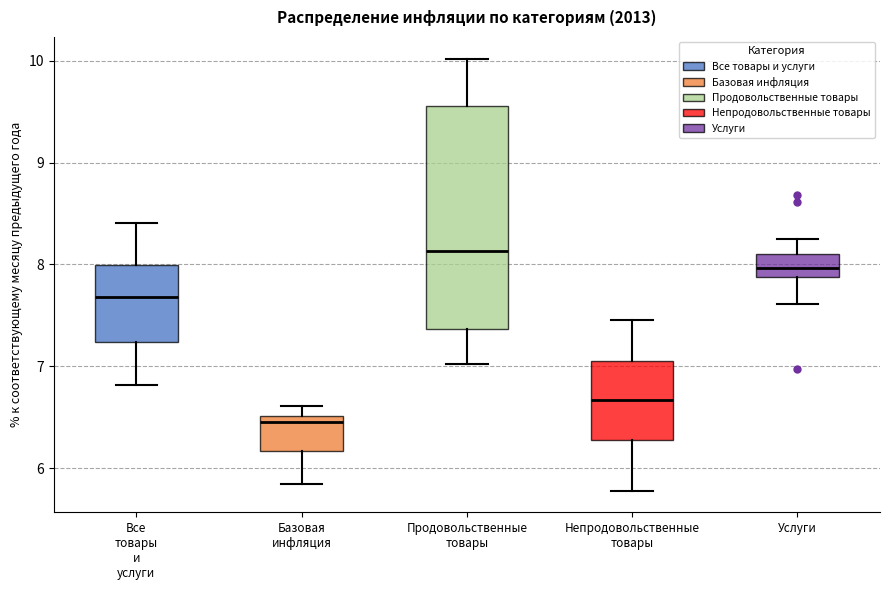

Which box's median line is the highest?

Продовольственные товары